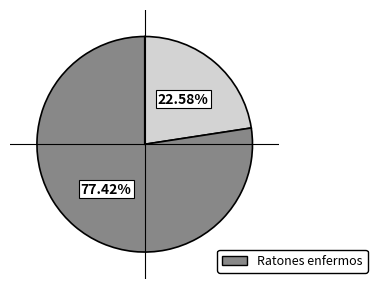

Is there any slice that represents more than half of the pie?

Yes